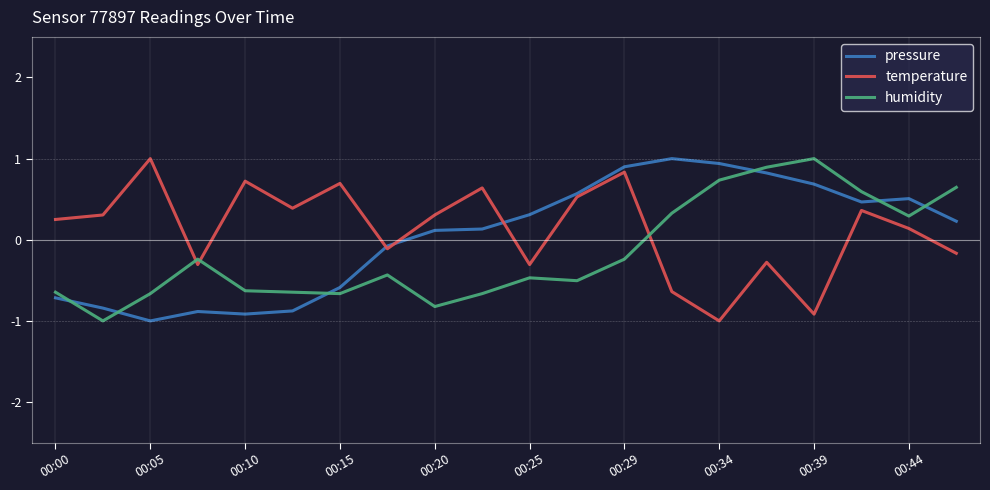

In temperature, how many points are lower than both neighbors (excluding endpoints)?

6